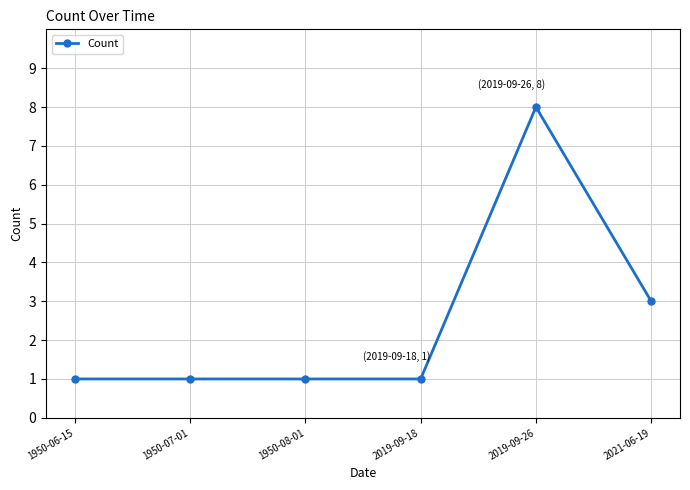

At which category does the chart reach its peak across all series?

2019-09-26